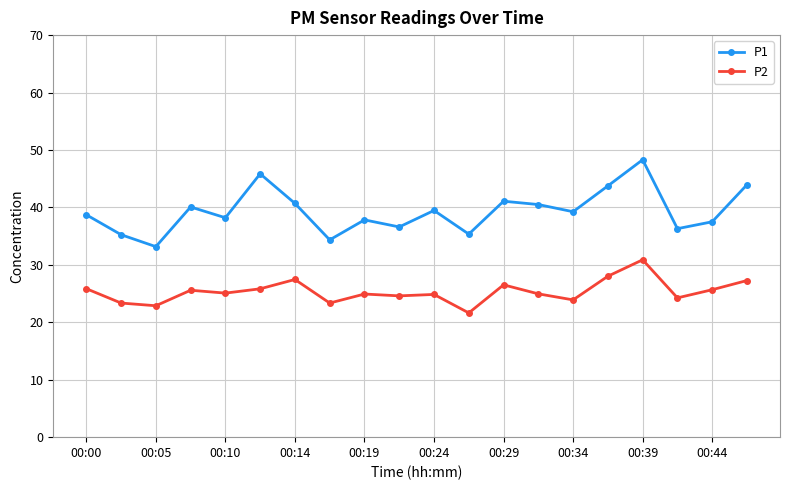

What is the minimum value for P1?

33.2